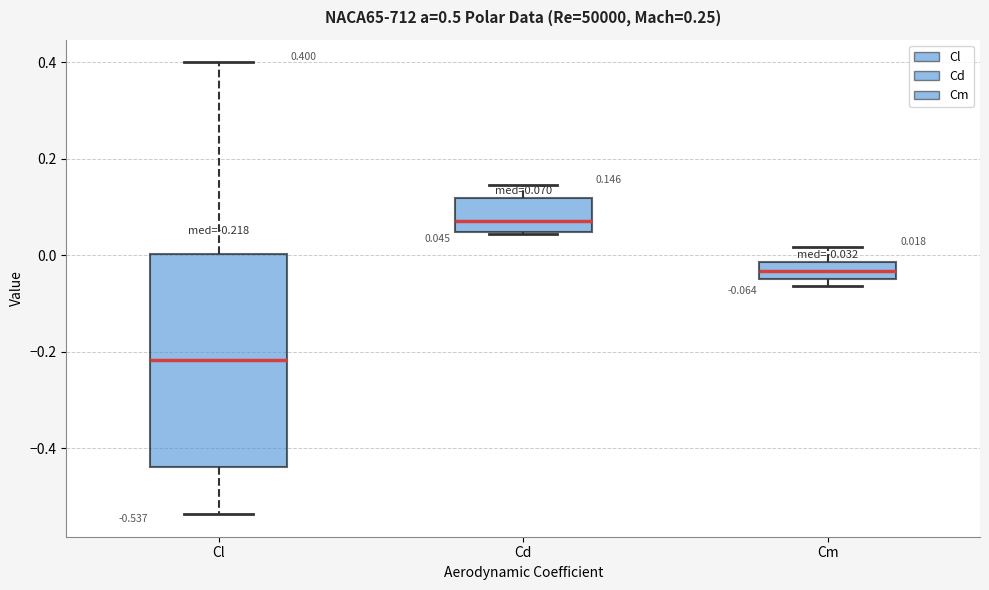

Which box's median line is the highest?

Cd